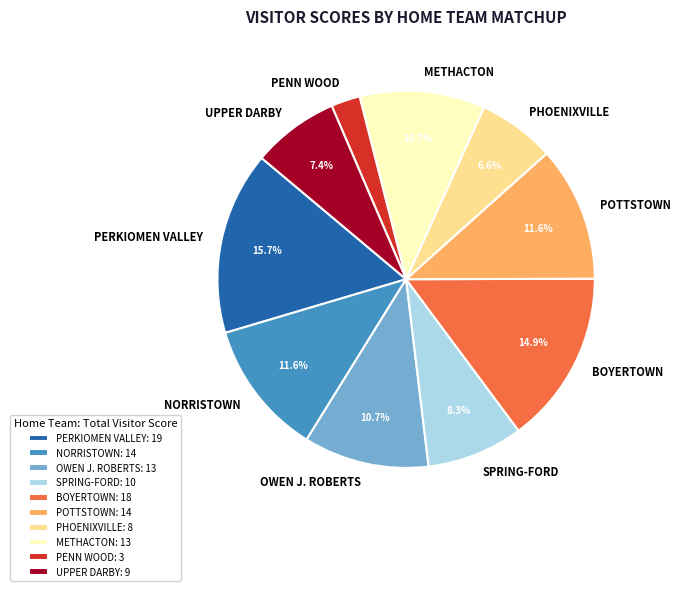

How many slices are in this pie chart?

10